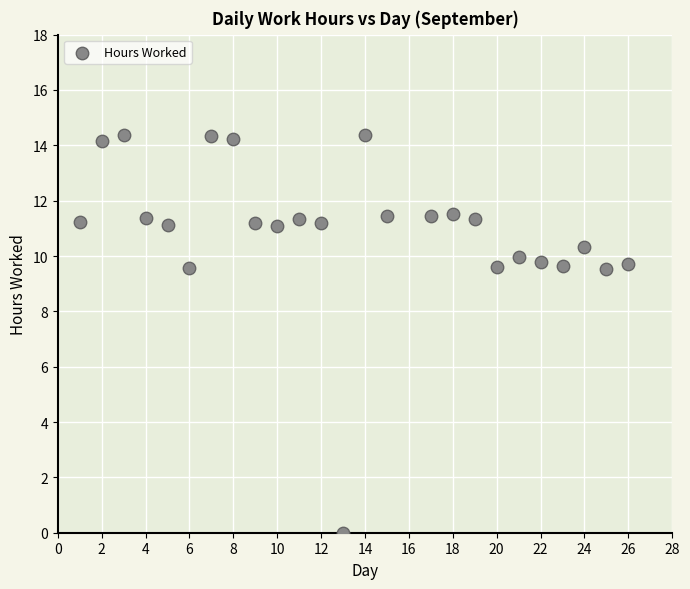

What is the range of Y values (max minus min)?

14.4